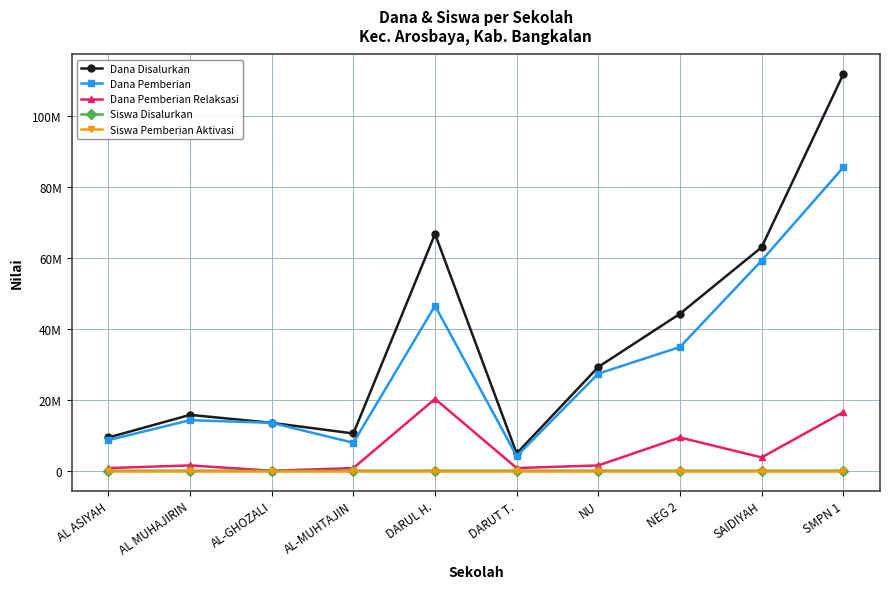

What are all the series names shown in the legend?

Dana Disalurkan, Dana Pemberian, Dana Pemberian Relaksasi, Siswa Disalurkan, Siswa Pemberian Aktivasi